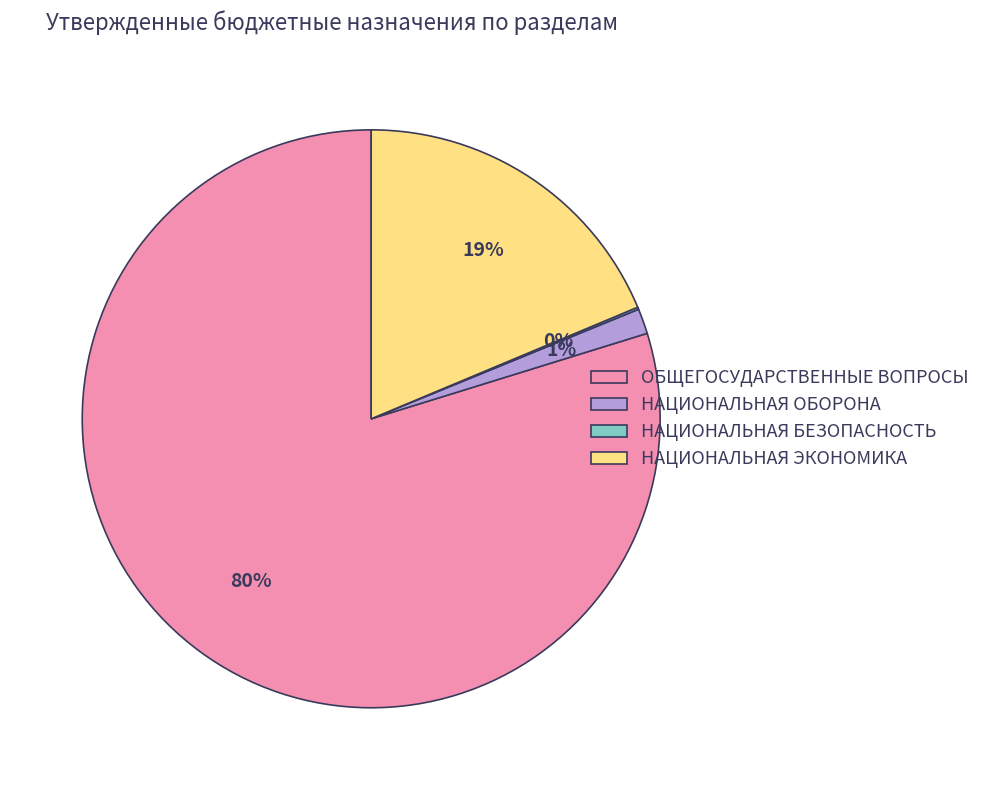

Combined, do ОБЩЕГОСУДАРСТВЕННЫЕ ВОПРОСЫ and НАЦИОНАЛЬНАЯ ЭКОНОМИКА account for over 50%?

Yes